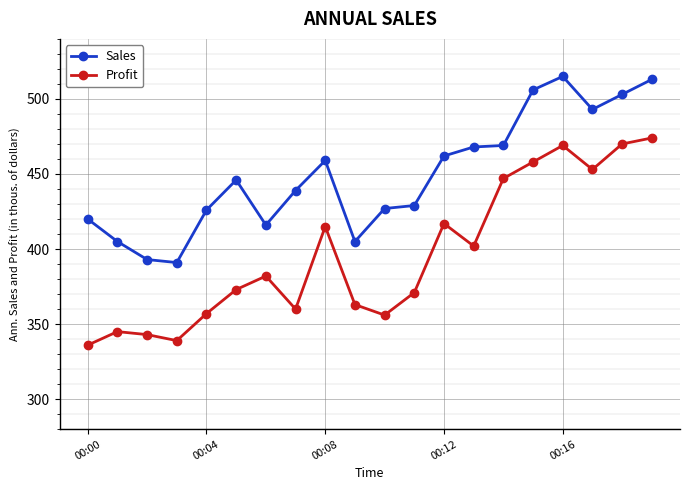

How many lines are shown in the chart?

2